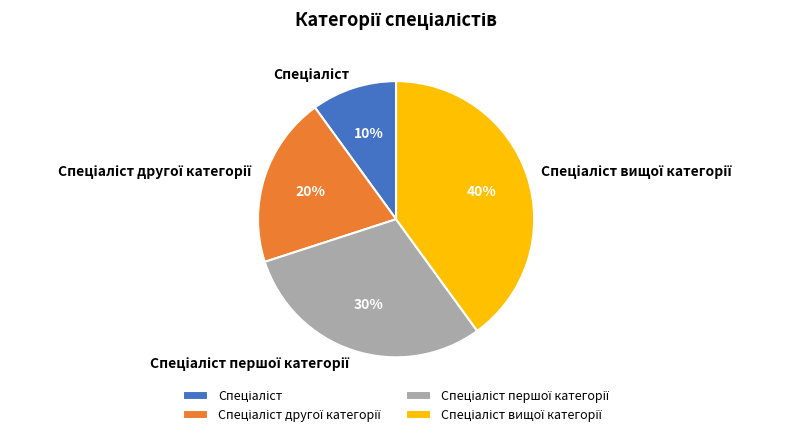

Is there a majority slice in this chart?

No